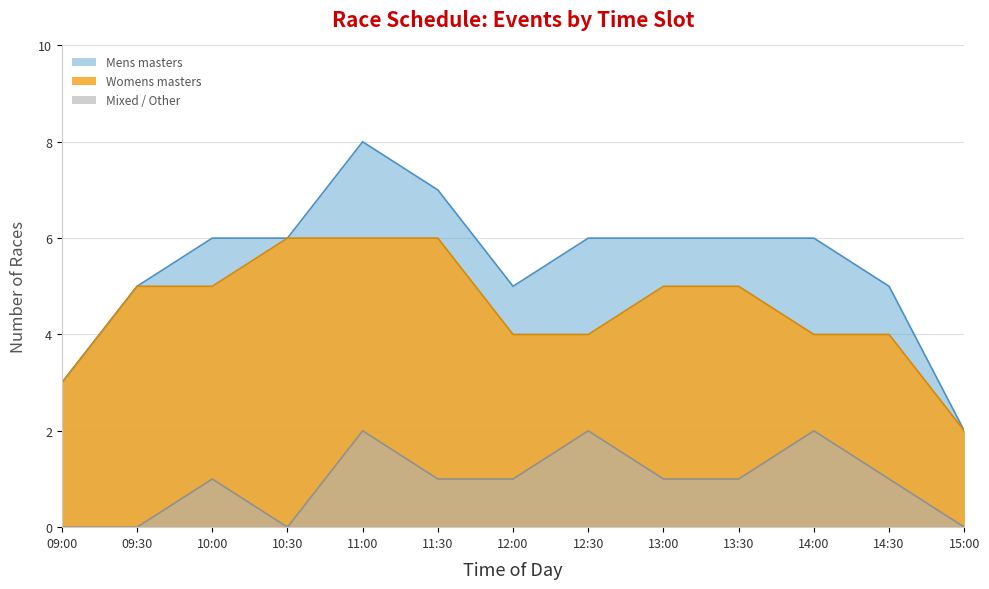

Which category has the highest value across all series?

11:00